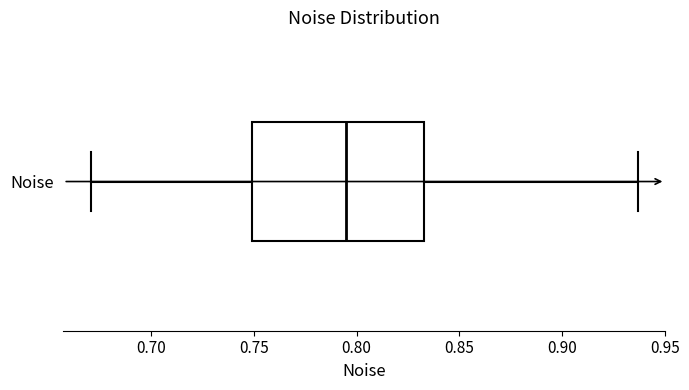

Transcribe this box plot: give where the median line is, the range the box spans, and where the two whiskers end, as read against the x-axis. The values are not printed on the chart, so give them approximately, as read against the axis.

median 0.795, box 0.750 to 0.835, whiskers 0.670 to 0.935